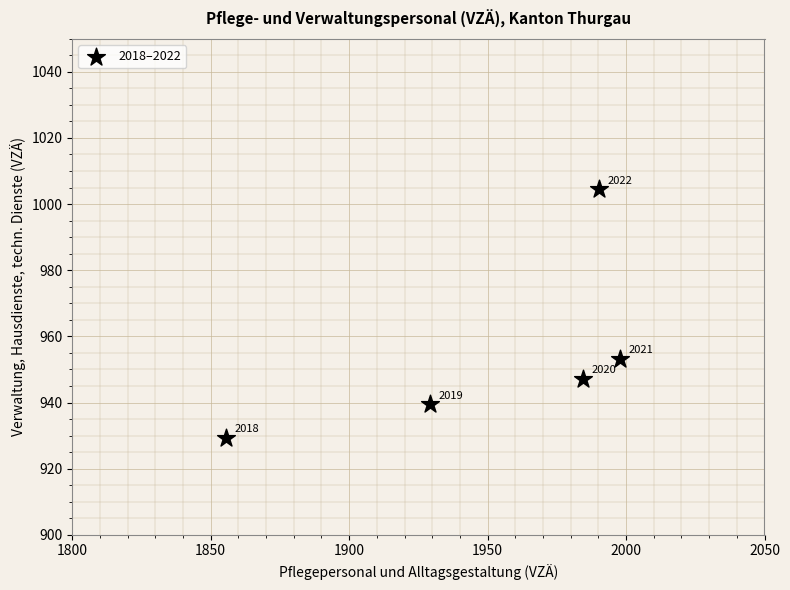

What is the average X value?

1951.5